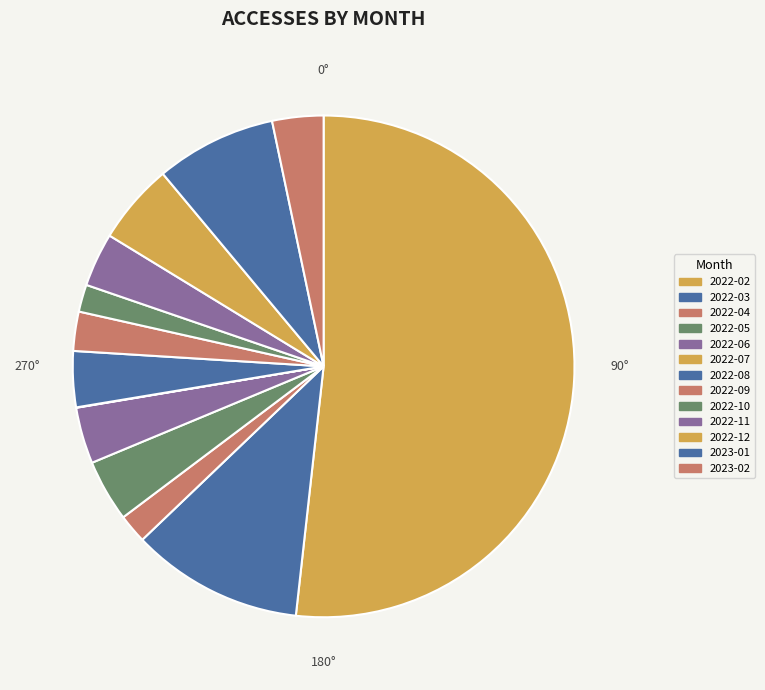

To the nearest percent, what portion does 2022-02 represent?

52%